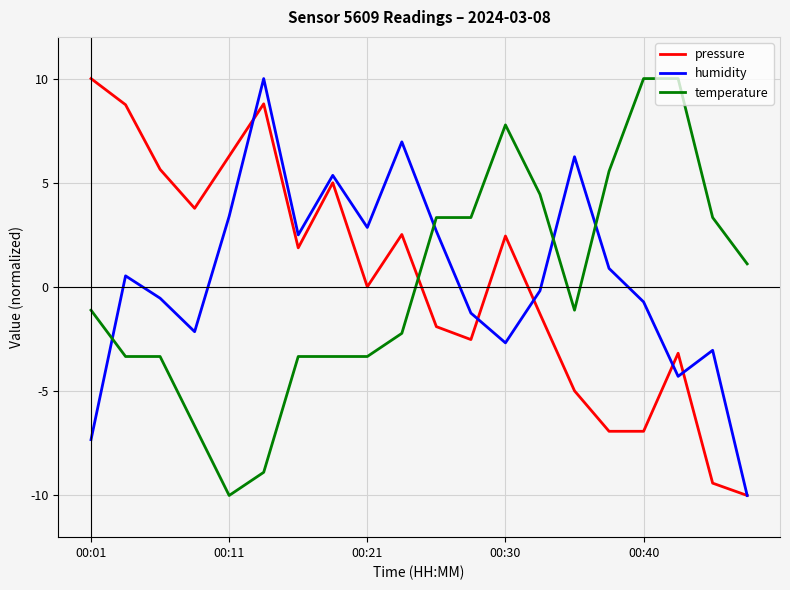

True or false: pressure and temperature intersect in this chart.

True